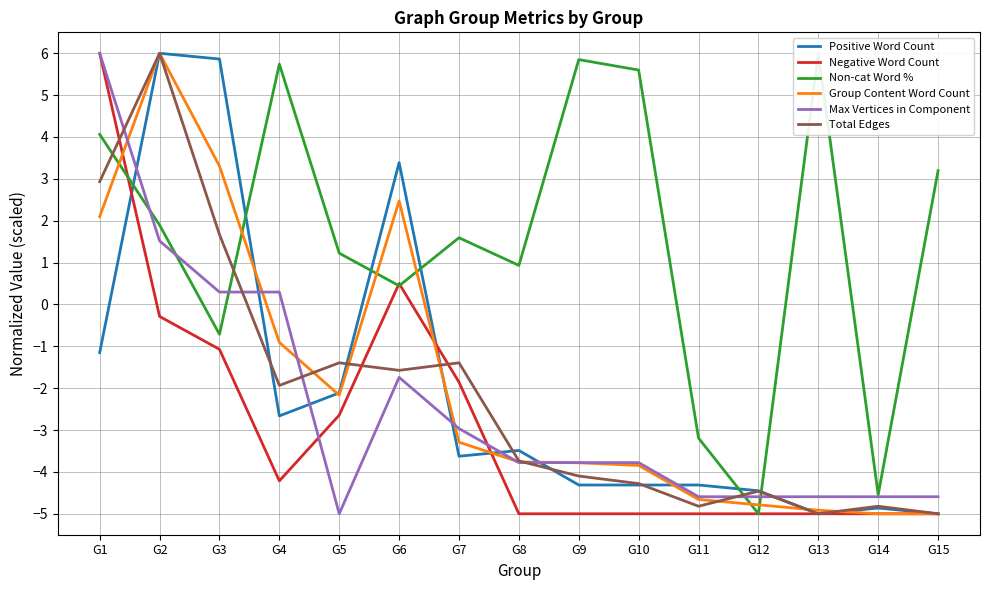

The Negative Word Count series shows -2.8 at G13. True or false?

False